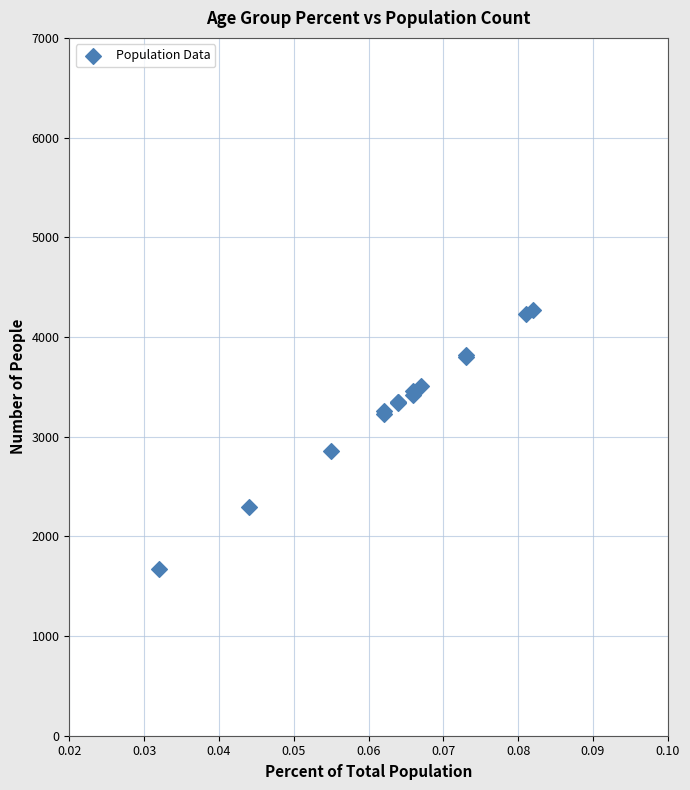

What Y value in the scatter plot is closest to 2967?

2856